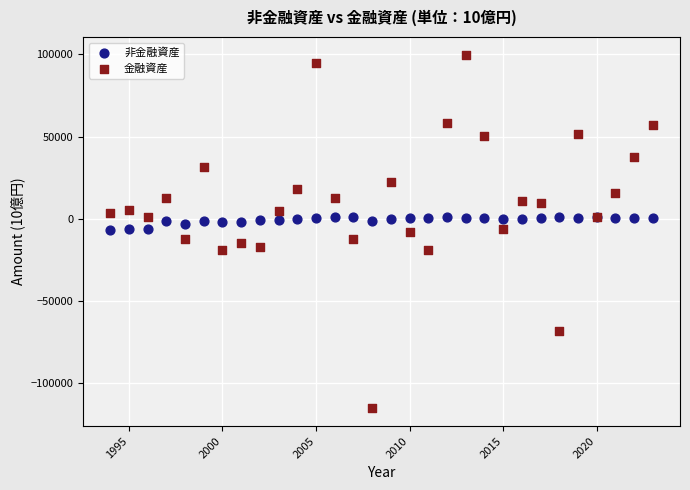

What is the X range (max minus min) for the scatter plot?

29.0